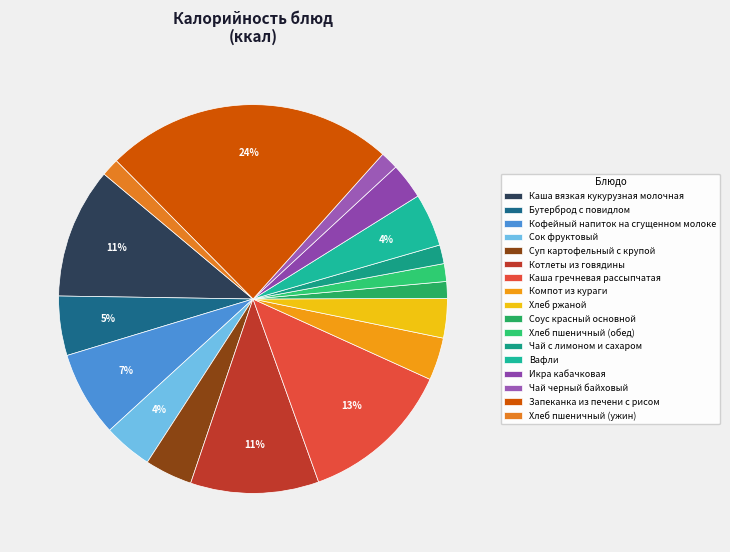

Rank the categories by value from lowest to highest.

Соус красный основной, Хлеб пшеничный (обед), Хлеб пшеничный (ужин), Чай черный байховый, Чай с лимоном и сахаром, Икра кабачковая, Хлеб ржаной, Компот из кураги, Суп картофельный с крупой, Сок фруктовый, Вафли, Бутерброд с повидлом, Кофейный напиток на сгущенном молоке, Котлеты из говядины, Каша вязкая кукурузная молочная, Каша гречневая рассыпчатая, Запеканка из печени с рисом